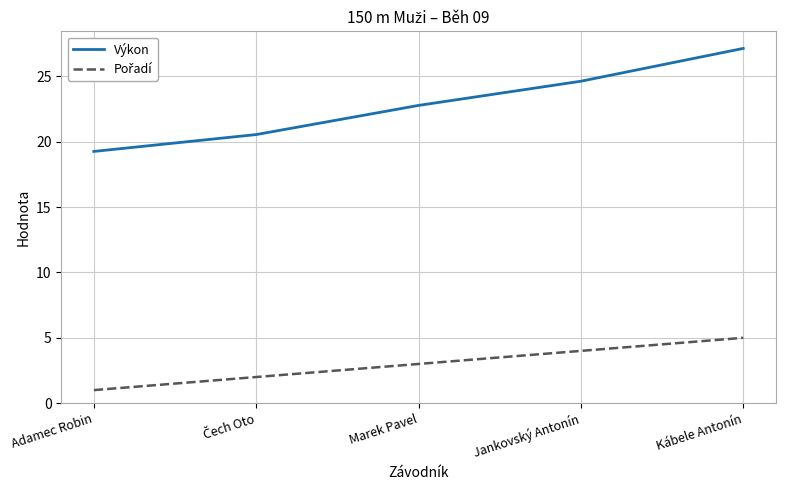

True or false: Výkon has a value of 40.9 at Kábele Antonín.

False